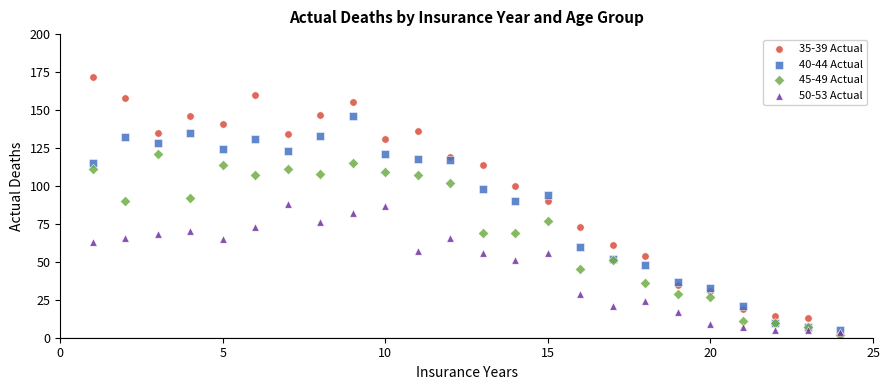

What are all the series names shown in the legend?

35-39 Actual, 40-44 Actual, 45-49 Actual, 50-53 Actual